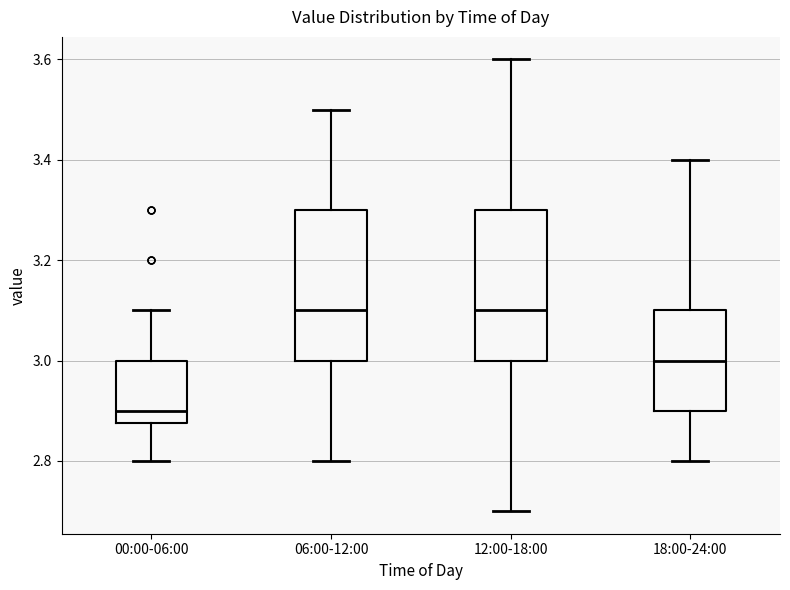

Which box's median line is the lowest?

00:00-06:00